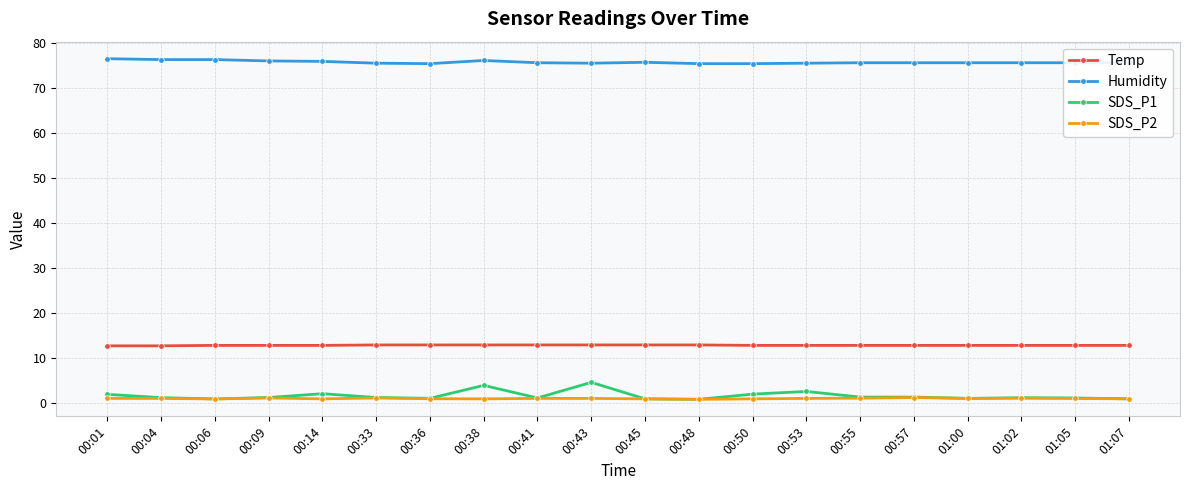

True or false: SDS_P1 and Humidity cross at least once.

False